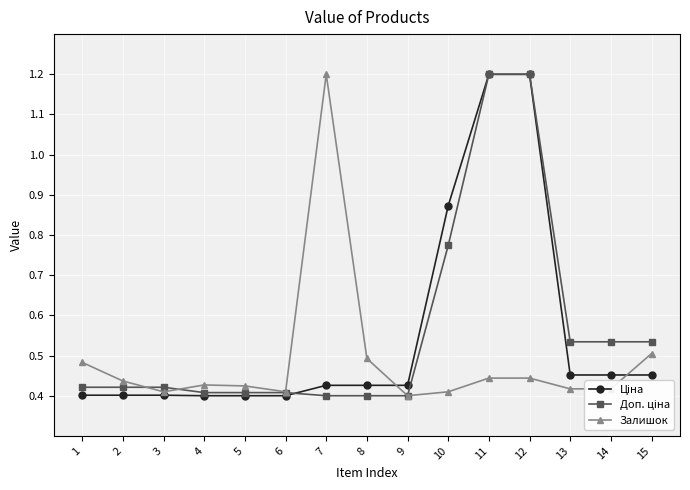

The Залишок series shows 0.4 at 6. True or false?

True